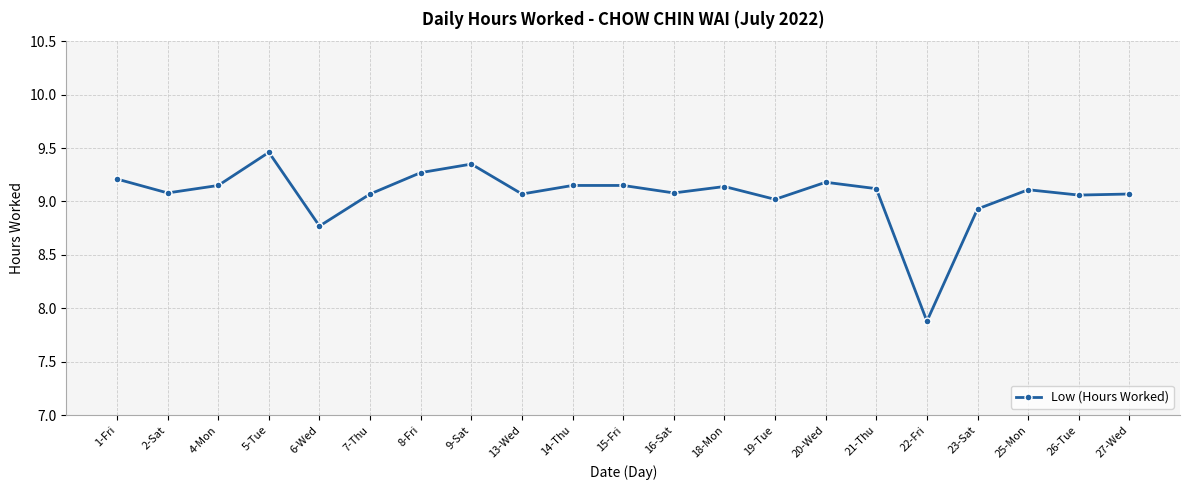

How many lines are shown in the chart?

1